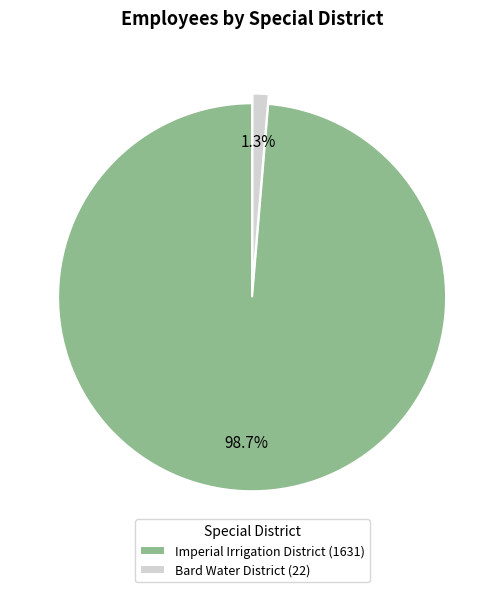

How many segments does this pie chart have?

2